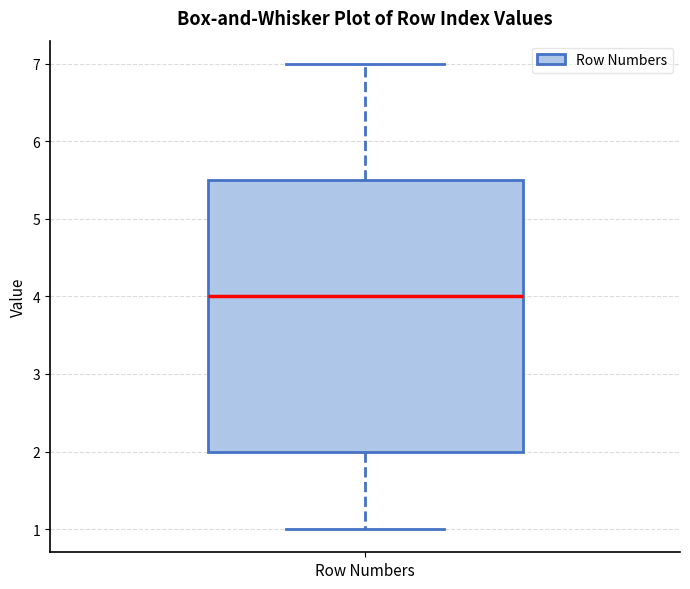

Transcribe this box plot: give where the median line is, the range the box spans, and where the two whiskers end, as read against the y-axis. The values are not printed on the chart, so give them approximately, as read against the axis.

median 4.0, box 2.0 to 5.5, whiskers 1.0 to 7.0